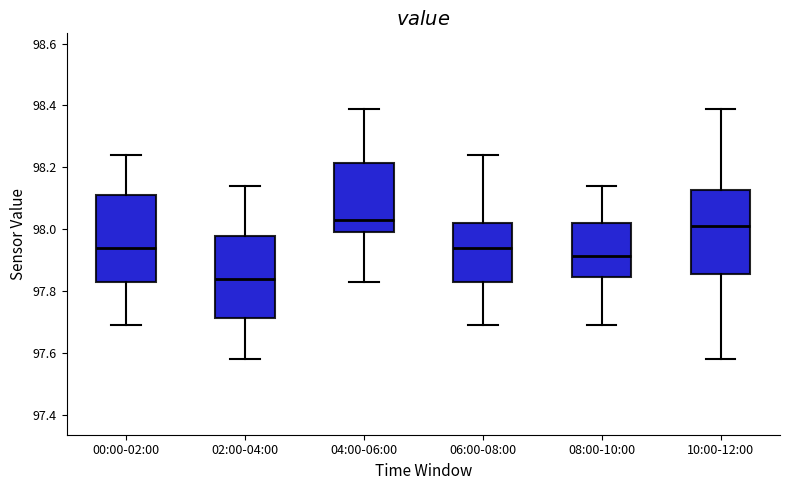

Where is the upper edge of the box for 06:00-08:00 on the y-axis? The values are not printed on the chart, so give them approximately, as read against the axis.

98.02